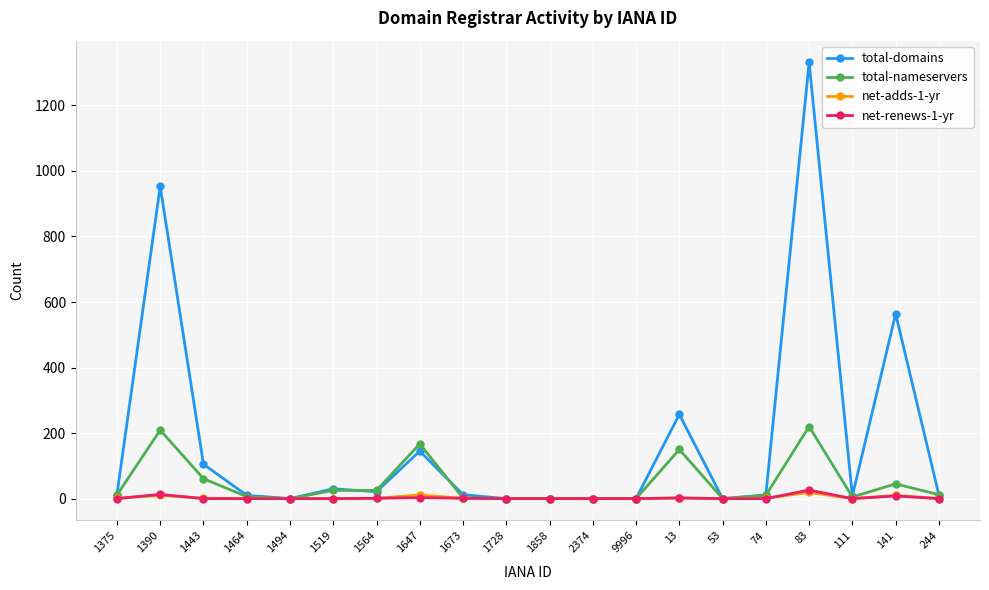

Which series has the widest spread of values?

total-domains